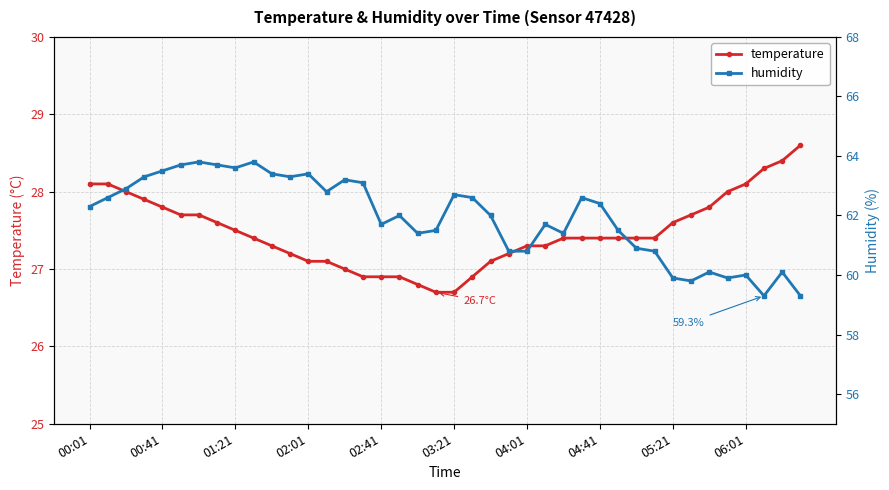

Which series has the largest total across all categories?

humidity